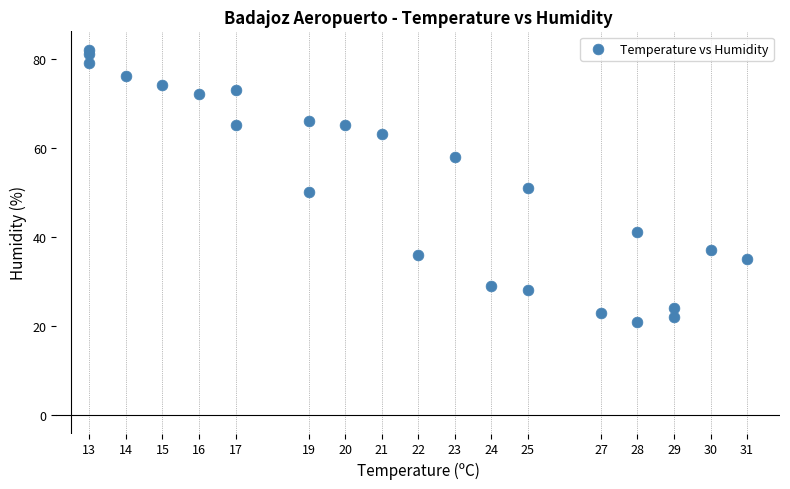

What is the range of X values (max minus min)?

18